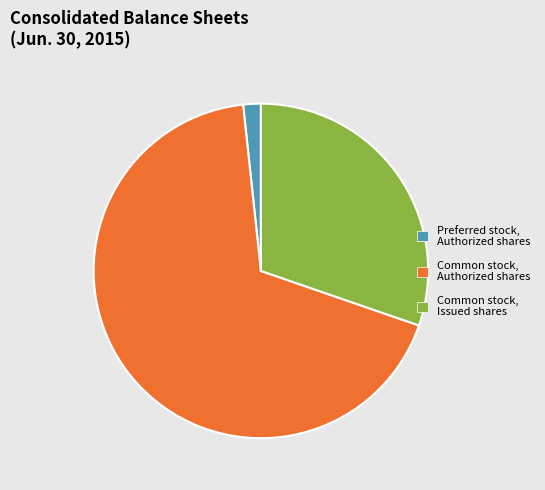

Which has a higher value, Common stock, Issued shares or Preferred stock, Authorized shares?

Common stock, Issued shares